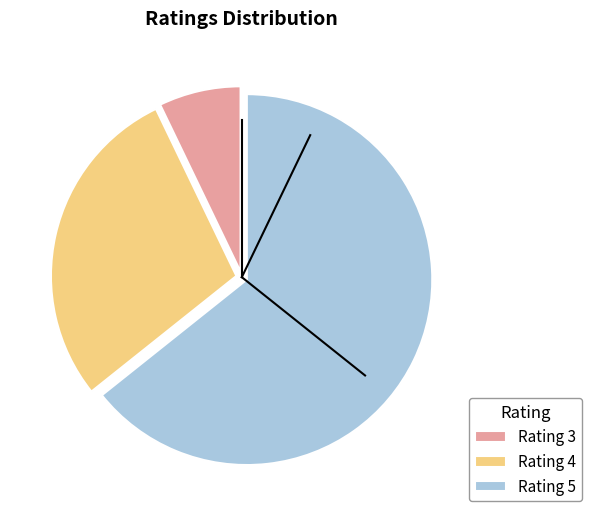

True or false: Rating 5 accounts for 55% of the total.

False